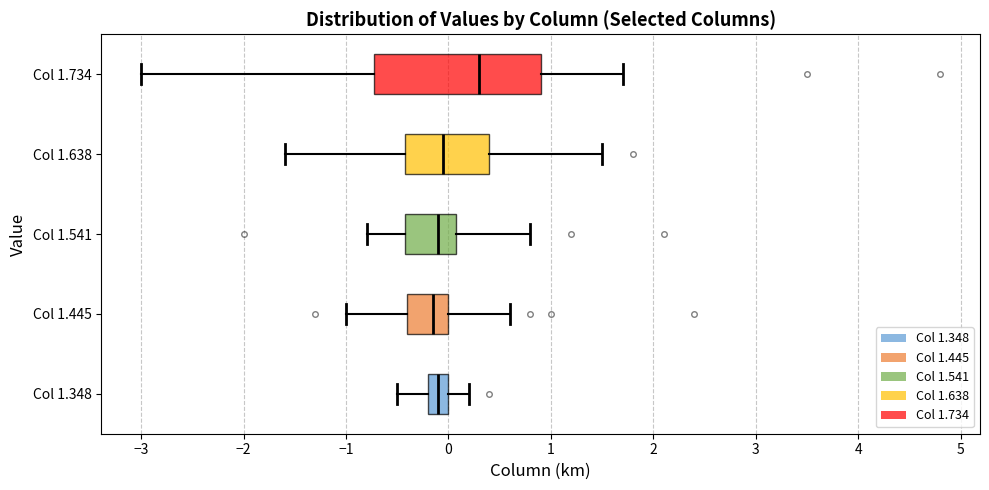

Which box's median line is the furthest to the right?

Col 1.734